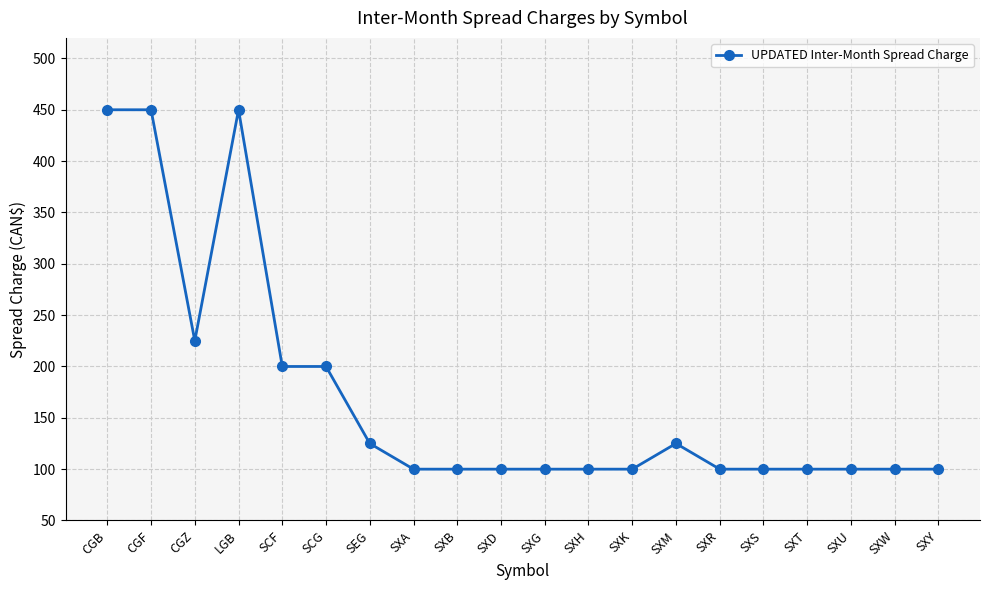

How many values exceed 100?

8